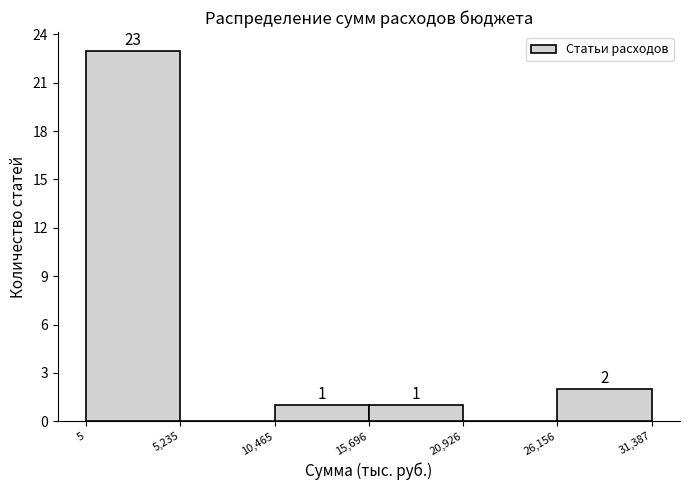

Over which range of the x-axis is the bar tallest?

5 to 5,235